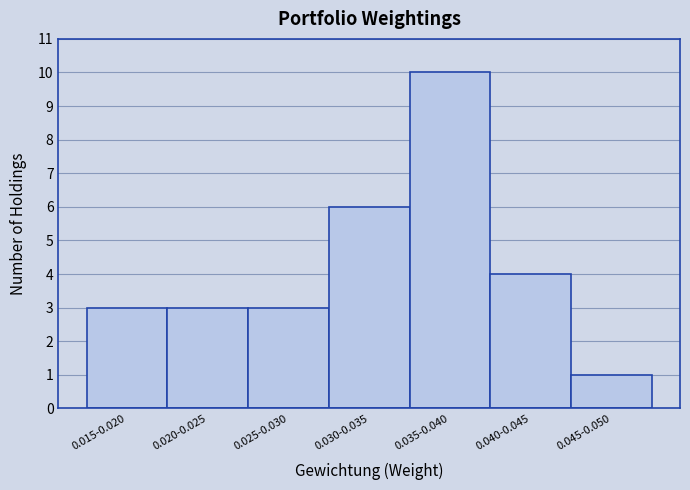

Reading right to left, list all the values displayed in this chart.

1	4	10	6	3	3	3